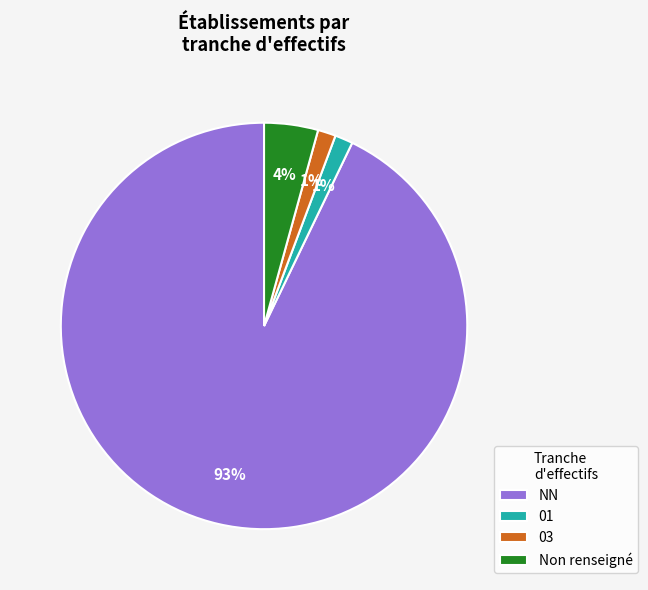

Combined, do 03 and Non renseigné account for over 50%?

No